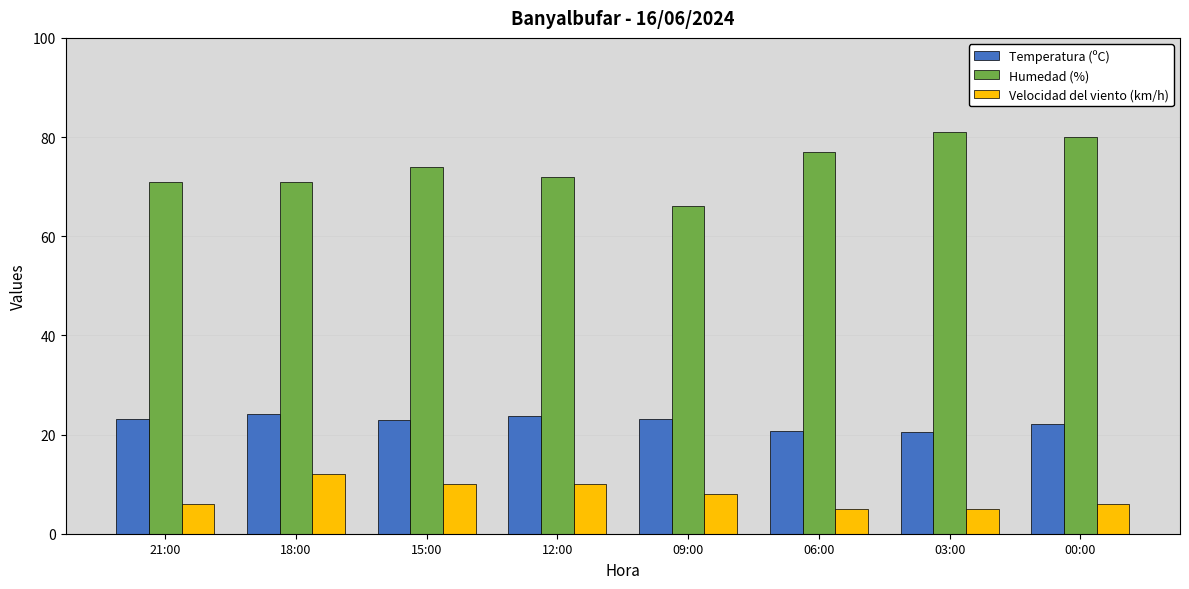

How many groups of bars are there?

8